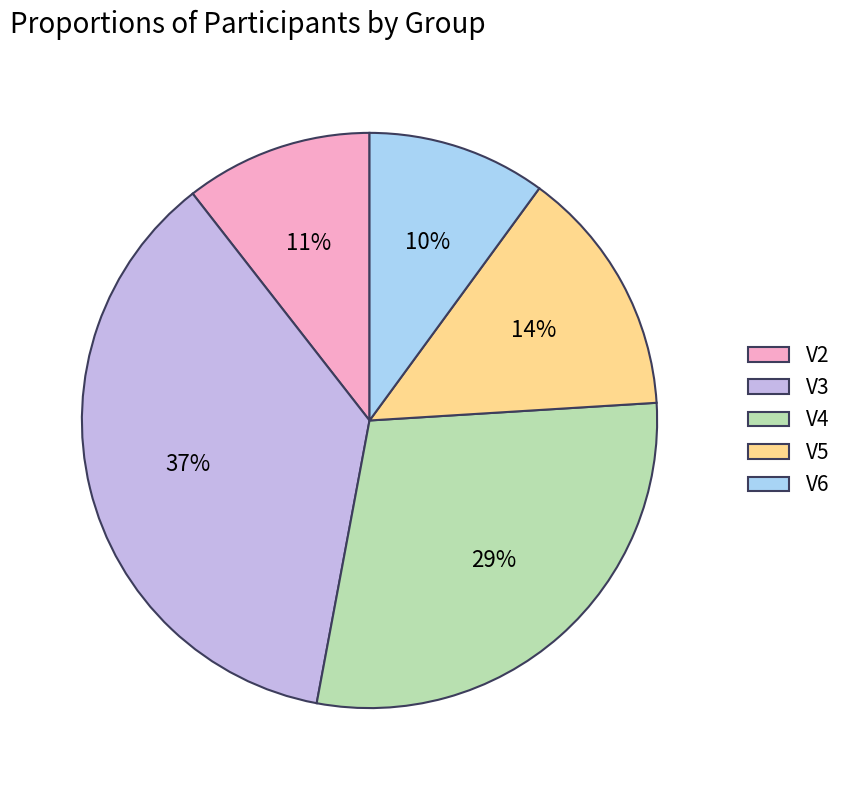

To the nearest percent, what percentage of the pie is V3?

37%